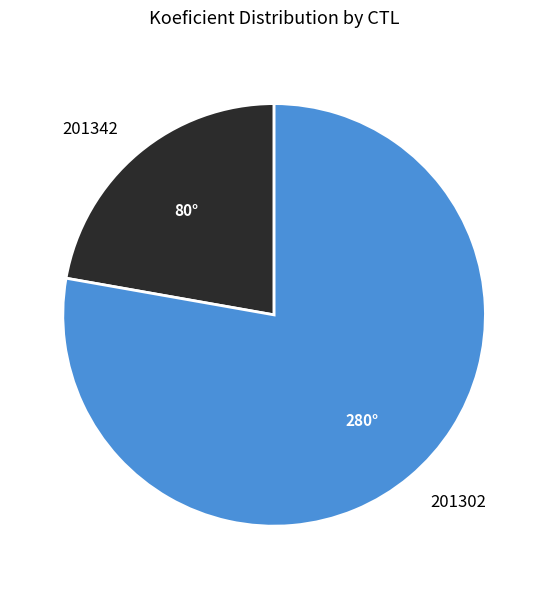

Approximately how many times larger is the value at 201342 compared to 201302?

0.3